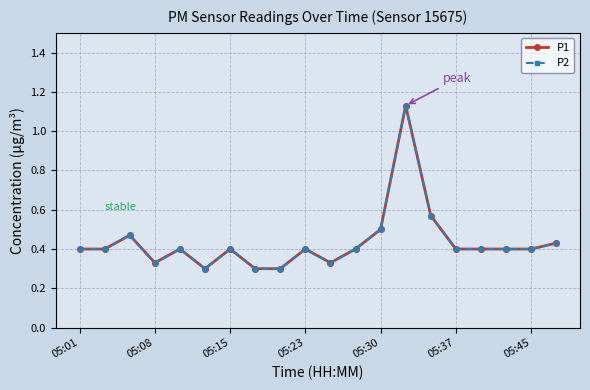

What is the difference between the second highest and second lowest values in the P1 series?

0.3